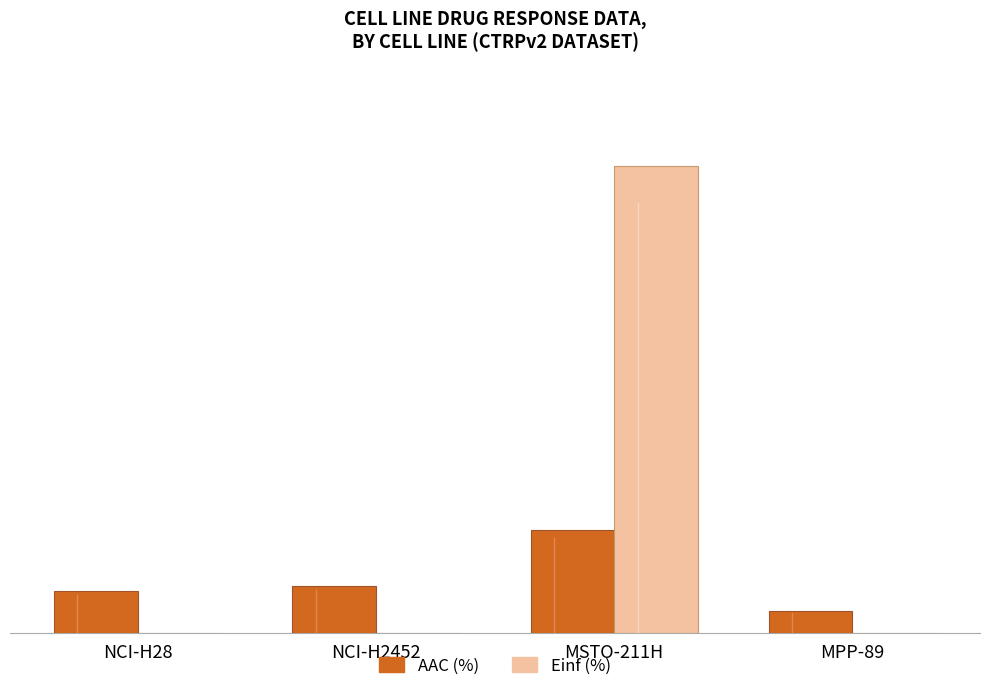

What are all the series names shown in the legend?

AAC (%), Einf (%)